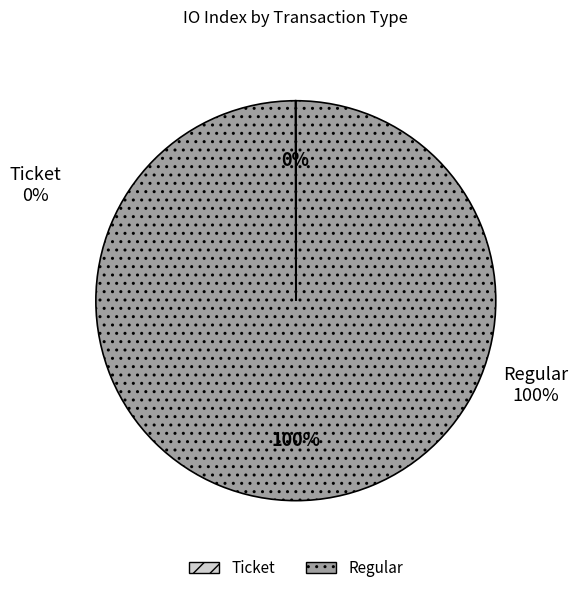

Rank the categories by value from highest to lowest.

Regular, Ticket